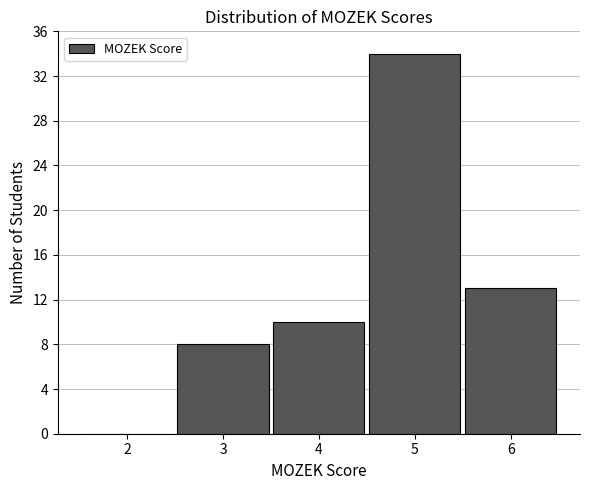

Reading left to right, list every bar in this chart as the range it spans on the x-axis followed by its height. The values are not printed on the chart, so give them approximately, as read against the axis.

1.5 to 2.5: 0
2.5 to 3.5: 8
3.5 to 4.5: 10
4.5 to 5.5: 34
5.5 to 6.5: 13